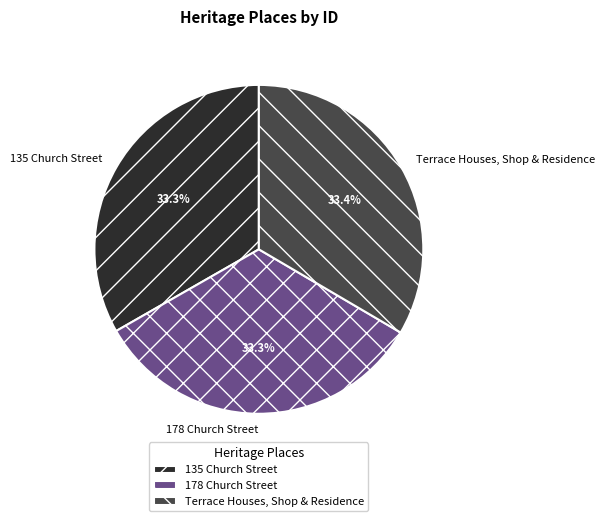

What is the ratio of the value at Terrace Houses, Shop & Residence to the value at 135 Church Street?

1.0